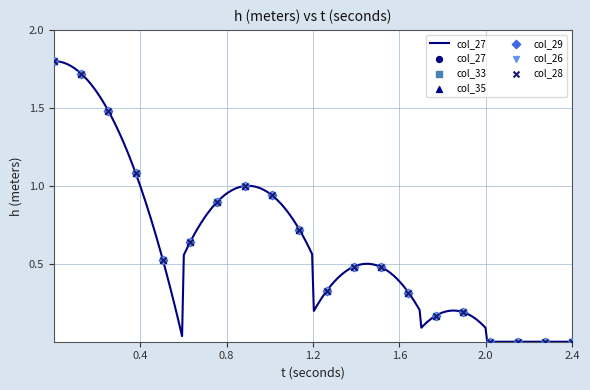

Which series reaches the minimum Y coordinate?

col_27